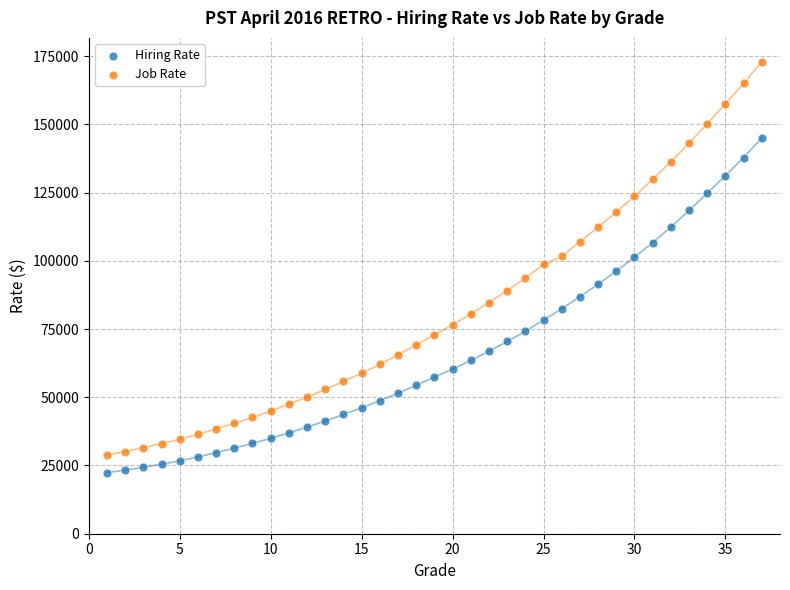

Which series has the widest spread of Y values?

Job Rate